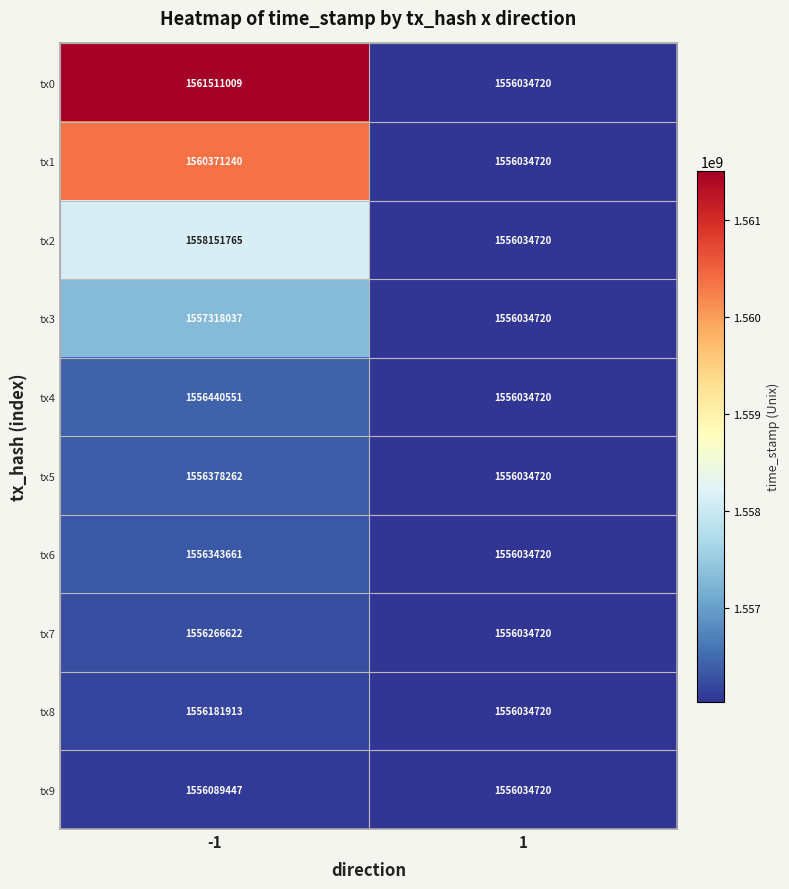

At how many categories does at least one series exceed 1556761451?

1